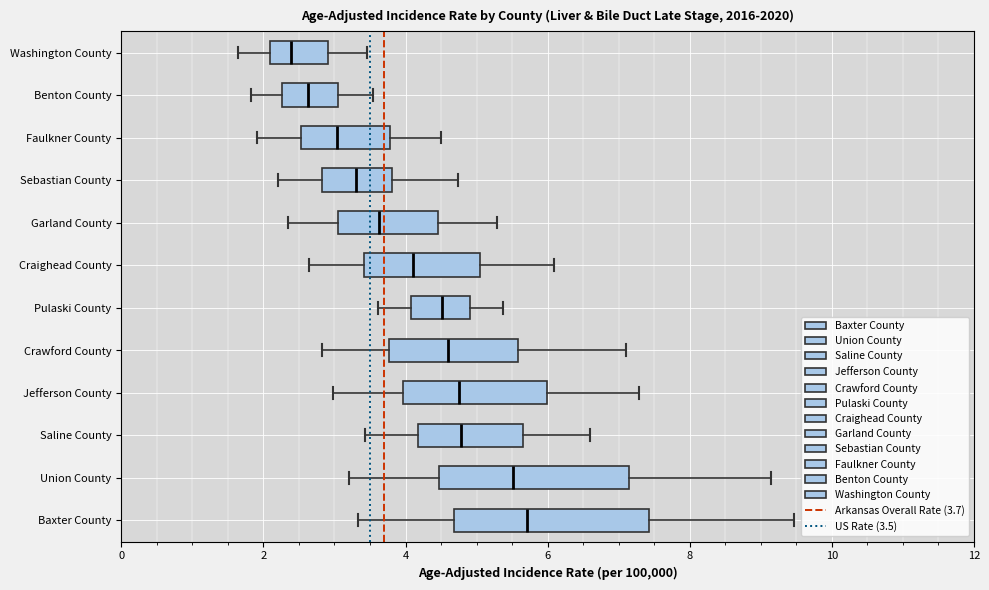

Reading bottom to top, transcribe this box plot: for each box, give where its median line is, the range the box spans, and where its two whiskers end, as read against the x-axis. The values are not printed on the chart, so give them approximately, as read against the axis.

Baxter County: median 5.8, box 4.6 to 7.4, whiskers 3.4 to 9.4
Union County: median 5.6, box 4.4 to 7.2, whiskers 3.2 to 9.2
Saline County: median 4.8, box 4.2 to 5.6, whiskers 3.4 to 6.6
Jefferson County: median 4.8, box 4.0 to 6.0, whiskers 3.0 to 7.2
Crawford County: median 4.6, box 3.8 to 5.6, whiskers 2.8 to 7.2
Pulaski County: median 4.6, box 4.0 to 5.0, whiskers 3.6 to 5.4
Craighead County: median 4.2, box 3.4 to 5.0, whiskers 2.6 to 6.0
Garland County: median 3.6, box 3.0 to 4.4, whiskers 2.4 to 5.2
Sebastian County: median 3.4, box 2.8 to 3.8, whiskers 2.2 to 4.8
Faulkner County: median 3.0, box 2.6 to 3.8, whiskers 2.0 to 4.6
Benton County: median 2.6, box 2.2 to 3.0, whiskers 1.8 to 3.6
Washington County: median 2.4, box 2.0 to 3.0, whiskers 1.6 to 3.4